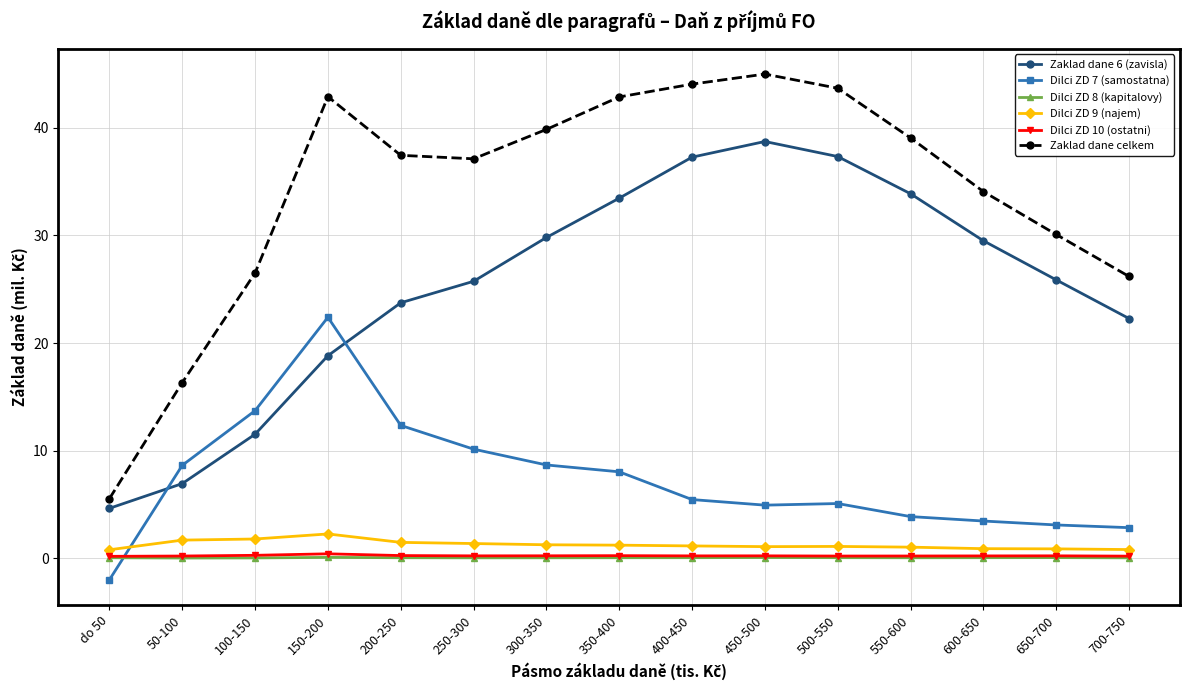

True or false: Dilci ZD 7 (samostatna) has a value of 3.2 at 100-150.

False